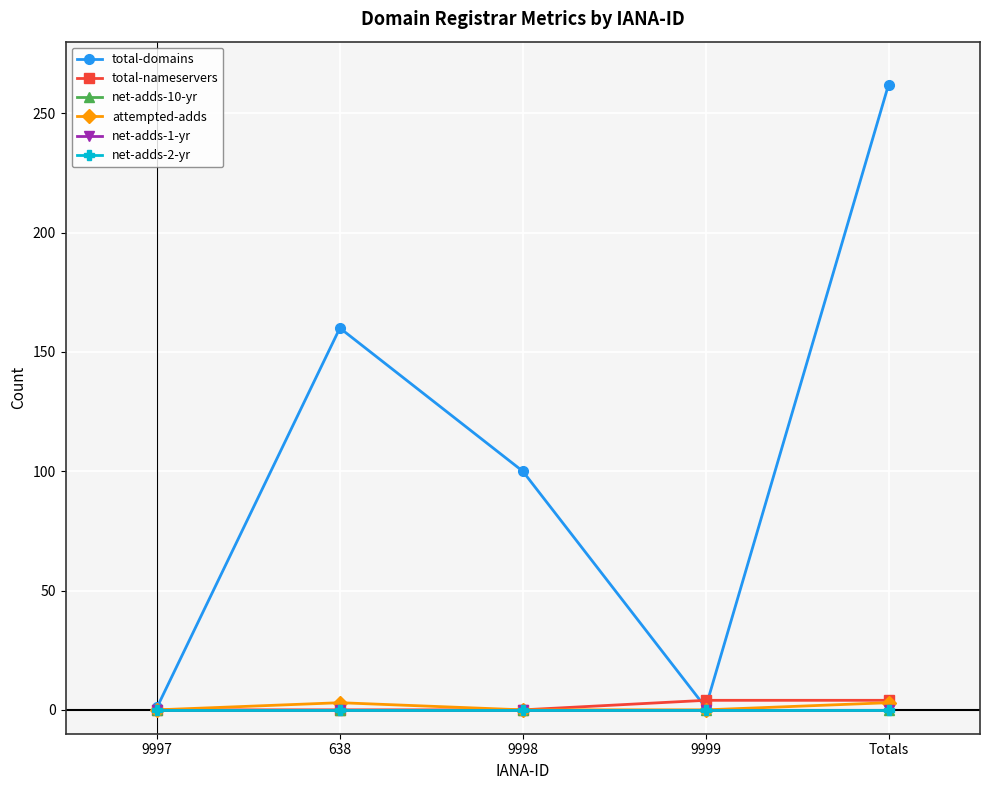

Does the chart have visible grid lines?

Yes